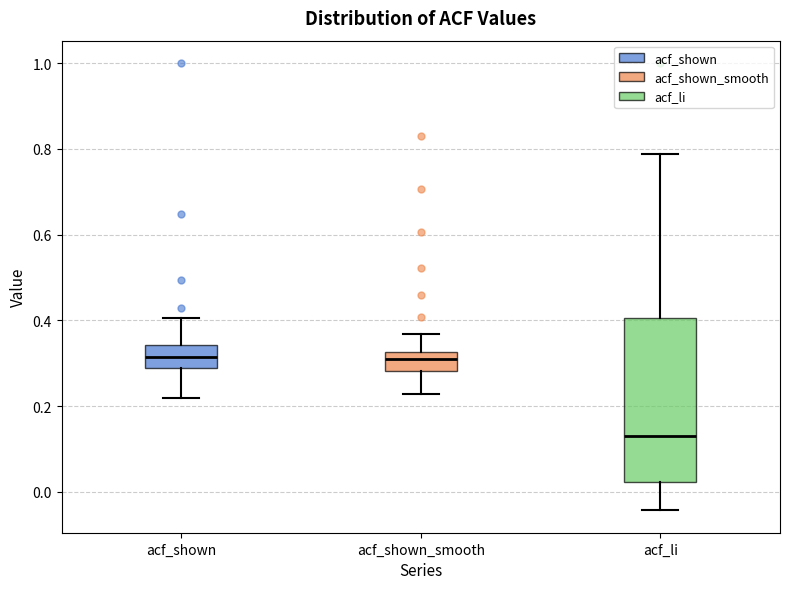

Reading left to right, transcribe this box plot: for each box, give where its median line is, the range the box spans, and where its two whiskers end, as read against the y-axis. The values are not printed on the chart, so give them approximately, as read against the axis.

acf_shown: median 0.32, box 0.28 to 0.34, whiskers 0.22 to 0.40
acf_shown_smooth: median 0.30, box 0.28 to 0.32, whiskers 0.22 to 0.36
acf_li: median 0.14, box 0.02 to 0.40, whiskers -0.04 to 0.78